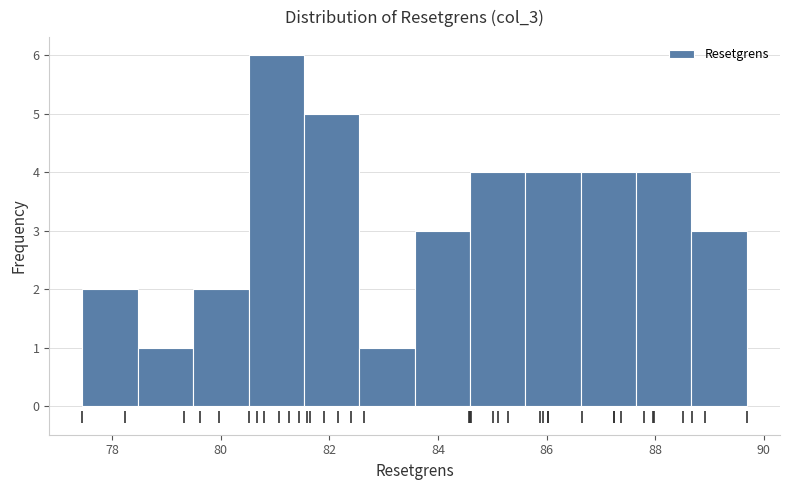

Reading left to right, transcribe this chart: for each bar, give the range it covers on the x-axis and its height. Neither the bar edges nor the heights are printed on the chart, so give them approximately, as read against the axes.

77.4 to 78.4: 2
78.4 to 79.4: 1
79.4 to 80.6: 2
80.6 to 81.6: 6
81.6 to 82.6: 5
82.6 to 83.6: 1
83.6 to 84.6: 3
84.6 to 85.6: 4
85.6 to 86.6: 4
86.6 to 87.6: 4
87.6 to 88.6: 4
88.6 to 89.6: 3